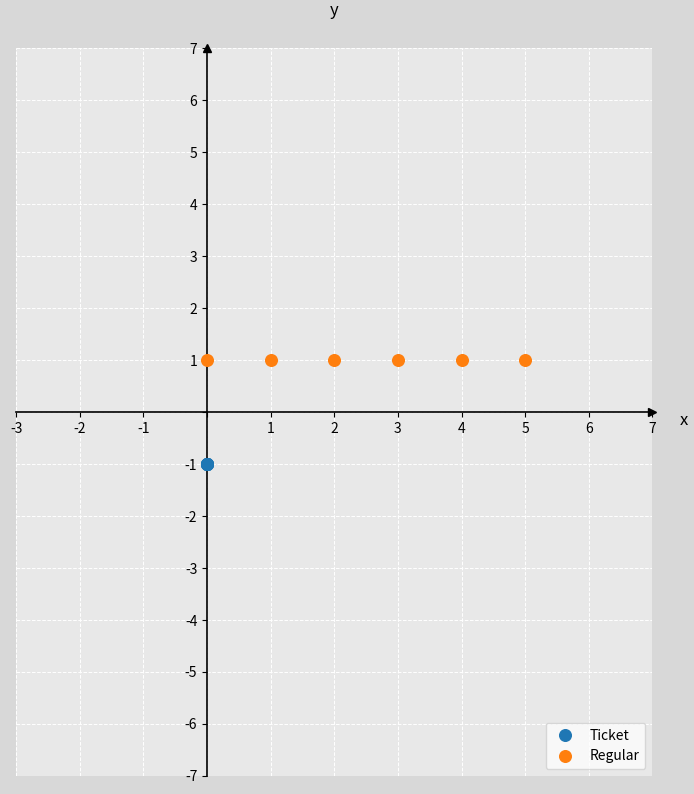

Which series contains the highest Y value?

Regular